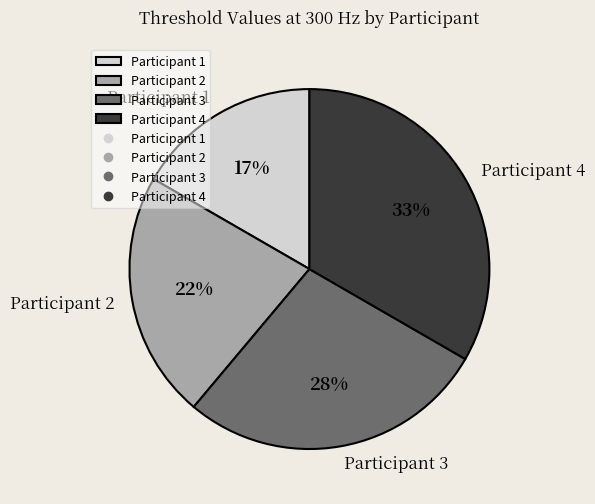

Which slice is the smallest?

Participant 1